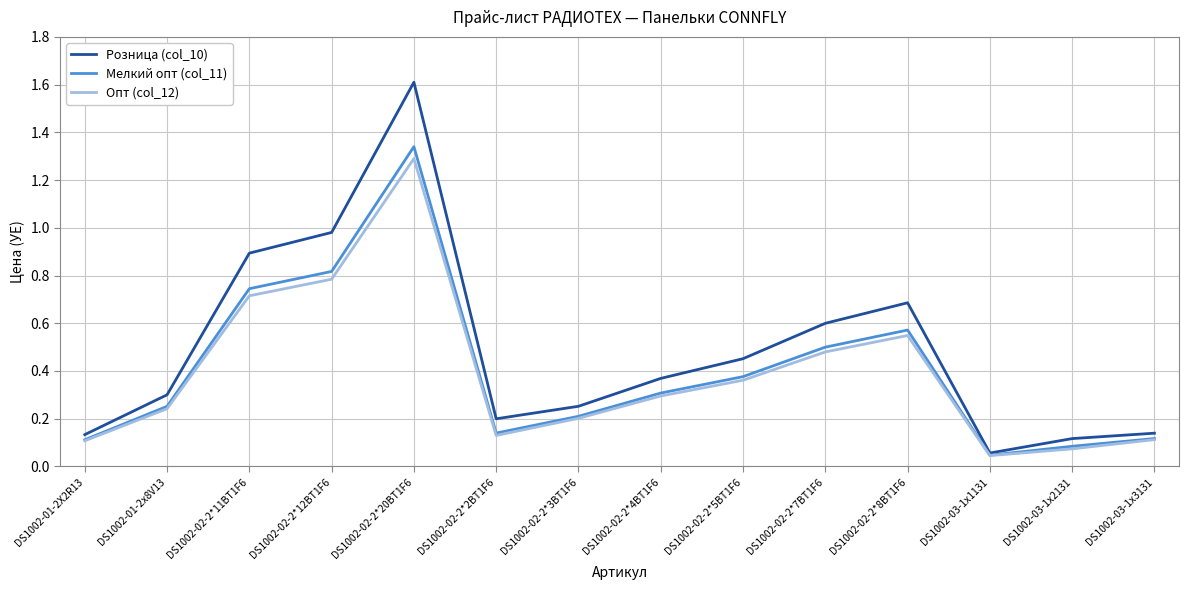

Where is Розница (col_10) nearest to the value 0?

DS1002-03-1x1131